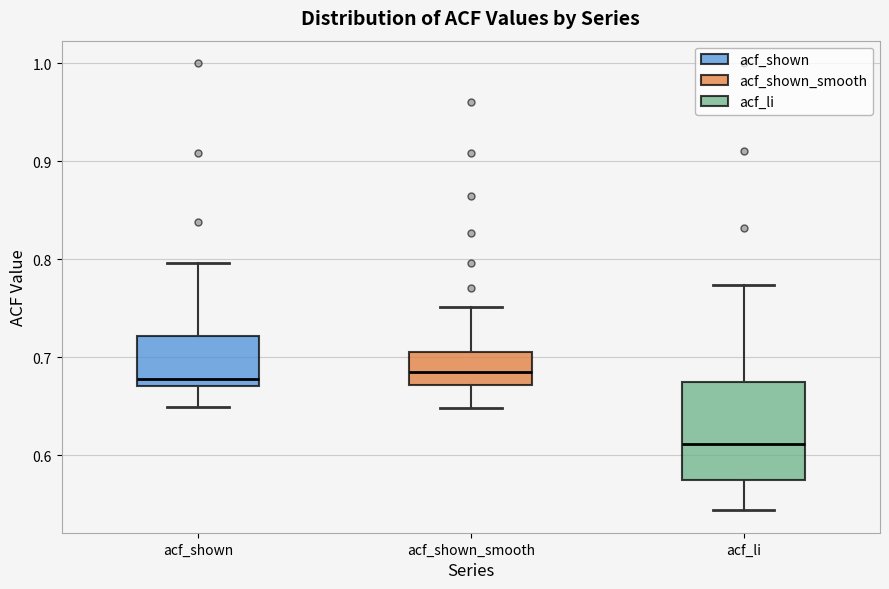

Reading left to right, transcribe this box plot: for each box, give where its median line is, the range the box spans, and where its two whiskers end, as read against the y-axis. The values are not printed on the chart, so give them approximately, as read against the axis.

acf_shown: median 0.68, box 0.67 to 0.72, whiskers 0.65 to 0.80
acf_shown_smooth: median 0.69, box 0.67 to 0.71, whiskers 0.65 to 0.75
acf_li: median 0.61, box 0.58 to 0.68, whiskers 0.54 to 0.77